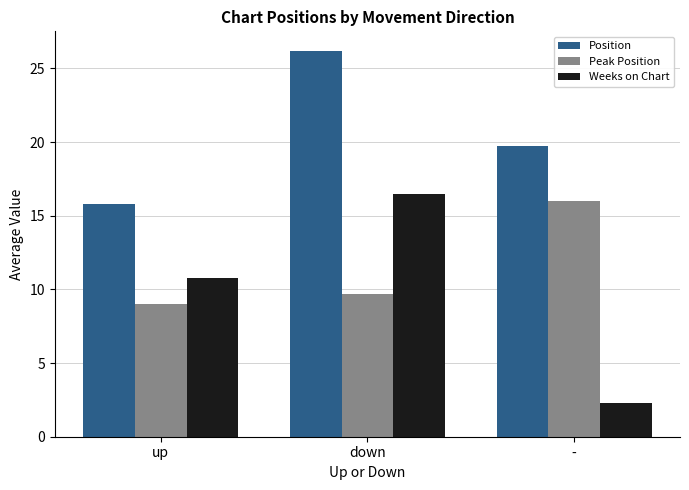

True or false: Weeks on Chart has a value of 3.3 at -.

False